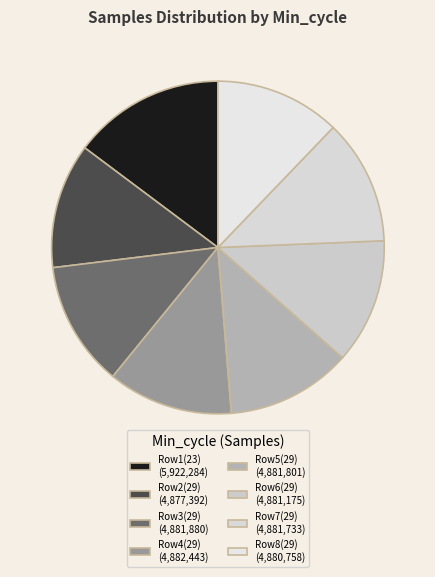

What is the largest slice in the pie chart?

23